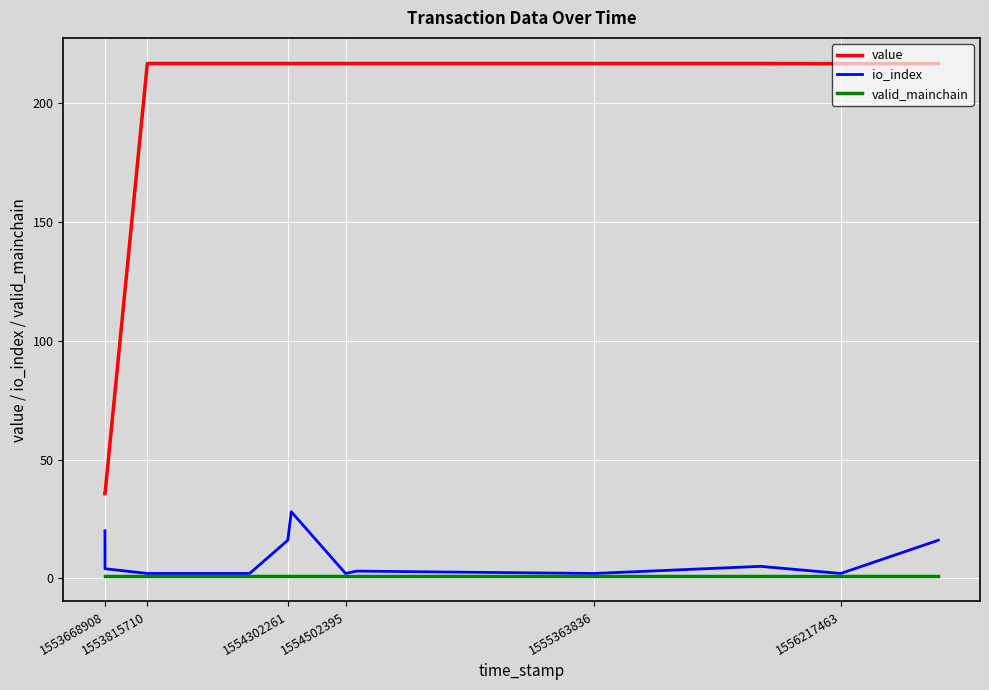

True or false: value and valid_mainchain intersect in this chart.

False